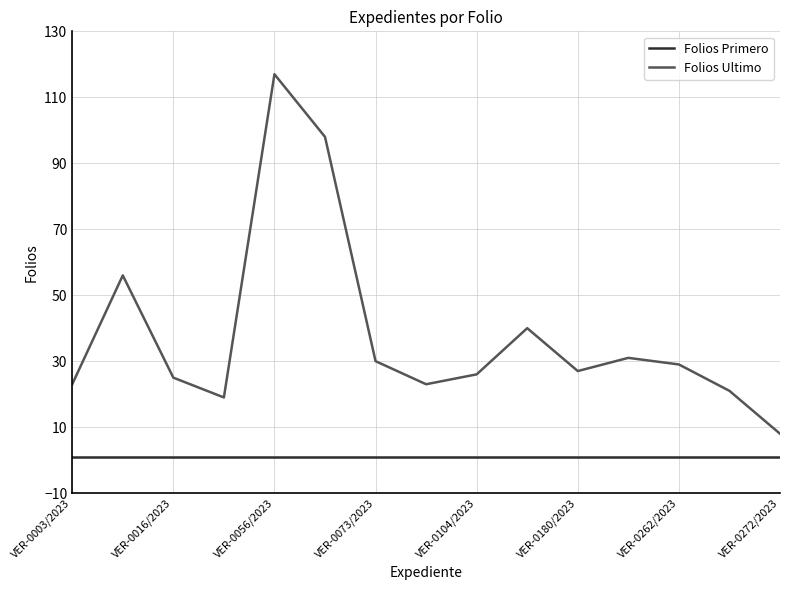

True or false: Folios Ultimo and Folios Primero intersect in this chart.

False